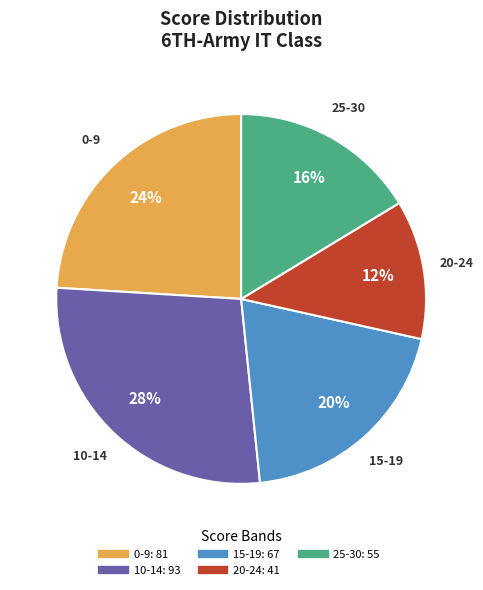

Is there a majority slice in this chart?

No